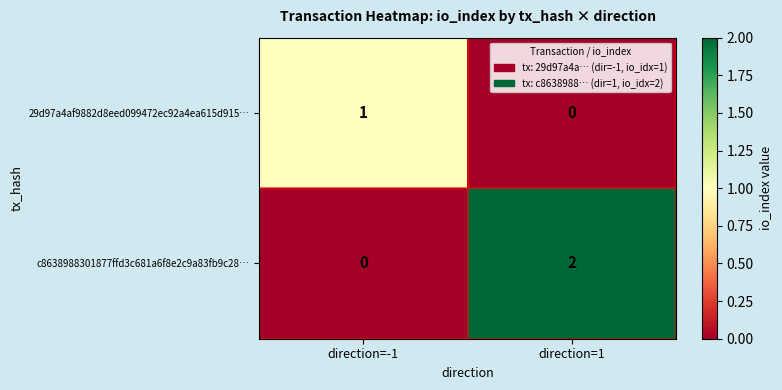

Which series has the largest total across all categories?

c8638988301877ffd3c681a6f8e2c9a83fb9c28…